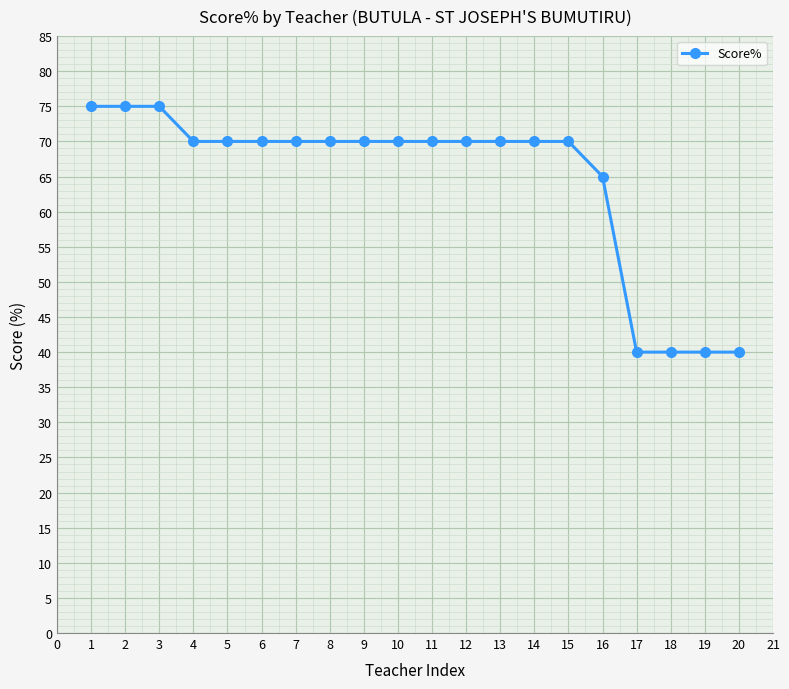

Is it true that the value at 6 is 26?

False